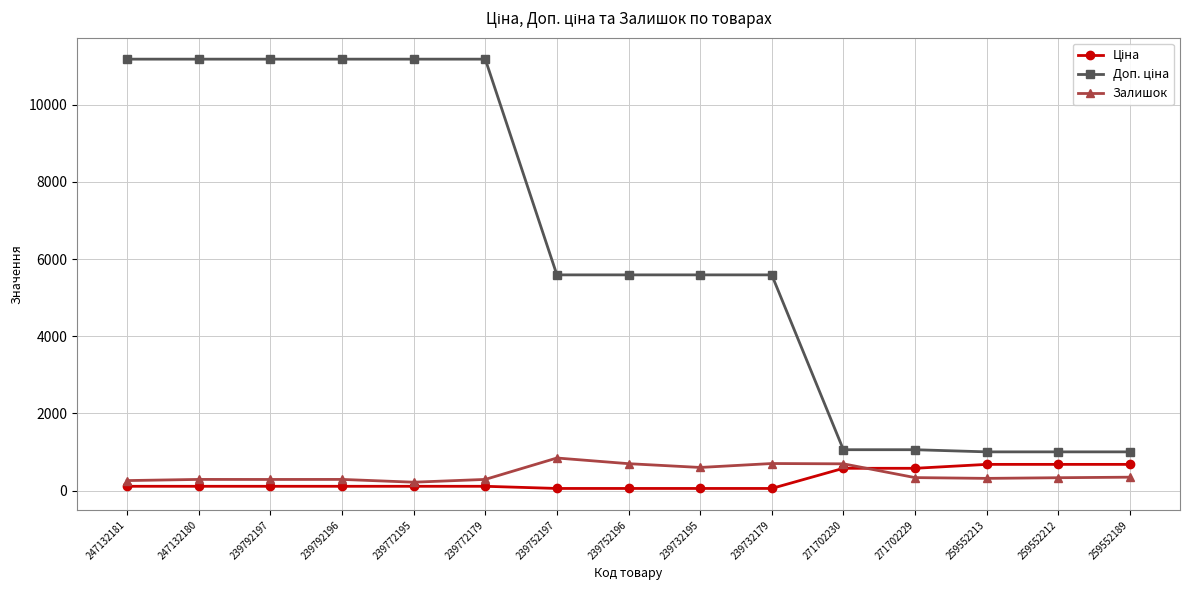

What is the difference between the maximum and minimum values in the Залишок series?

627.0